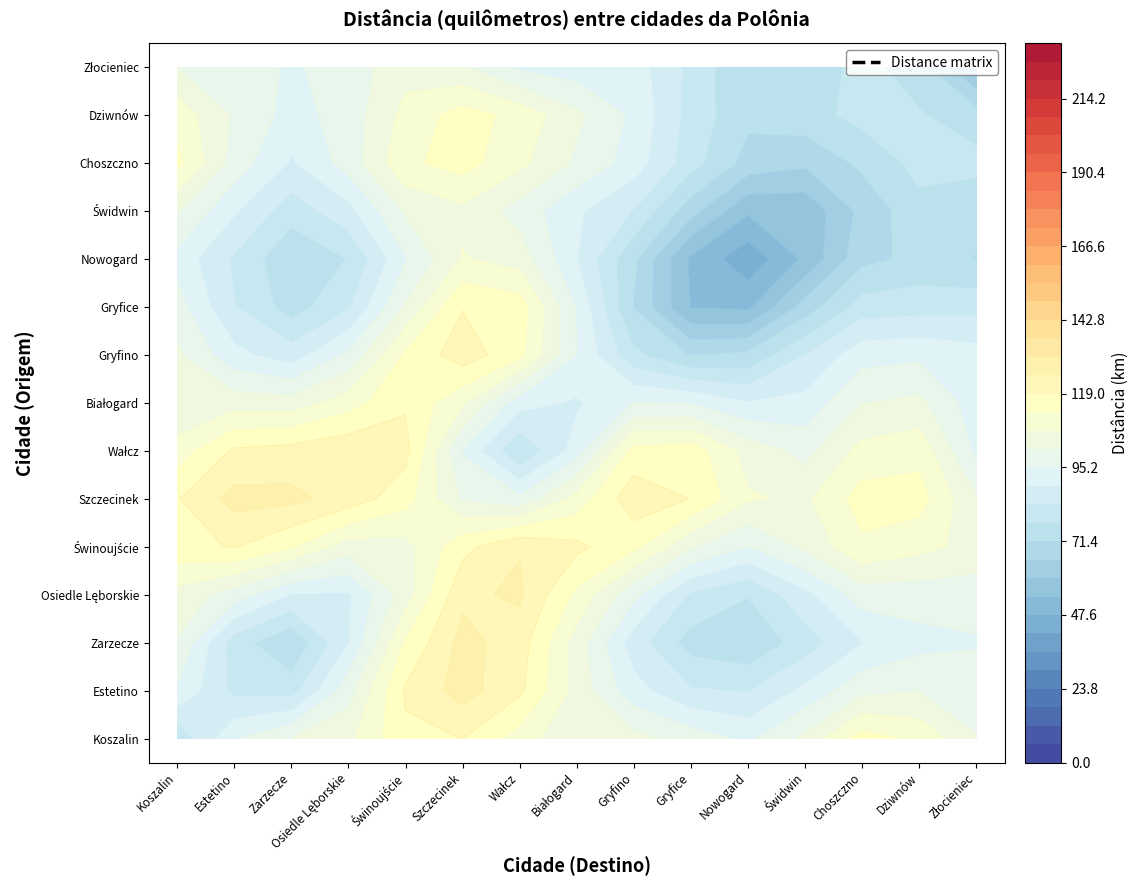

What is the sum of all Gryfice values?

1137